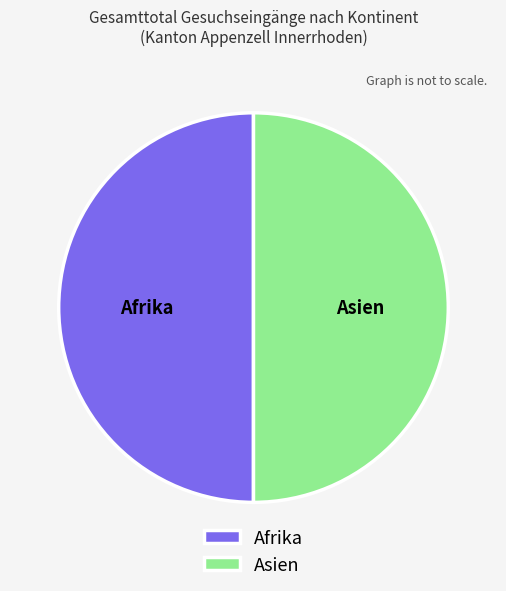

What is the ratio of the value at Asien to the value at Afrika?

1.0